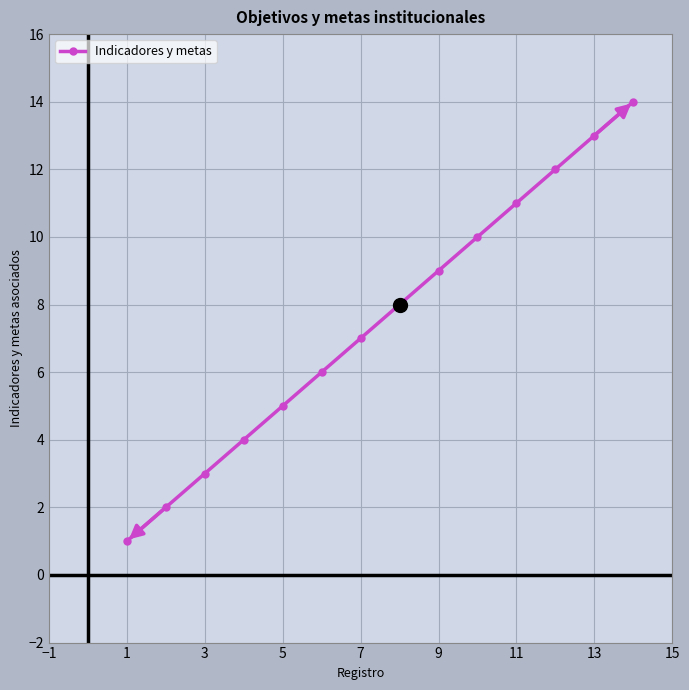

True or false: there are more than 1 points higher than both neighbors.

False